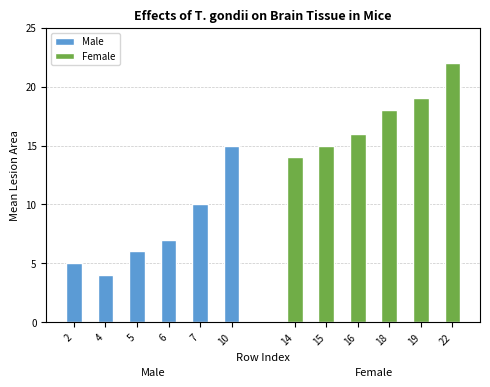

The Male series shows 4 at 4. True or false?

True